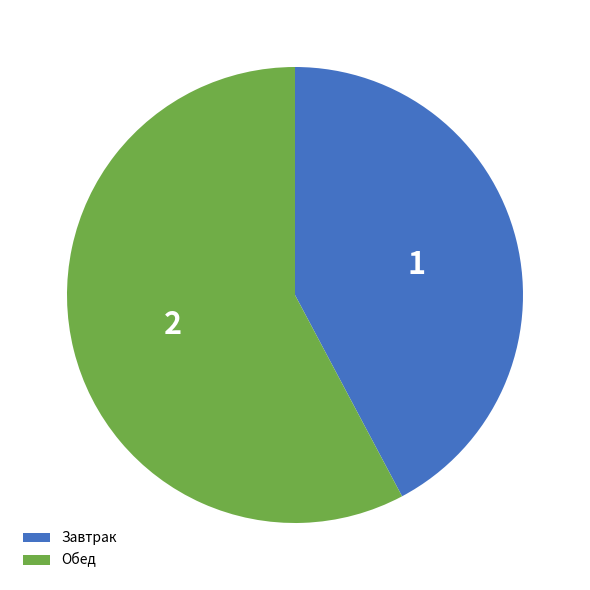

True or false: Завтрак accounts for 42% of the total.

True